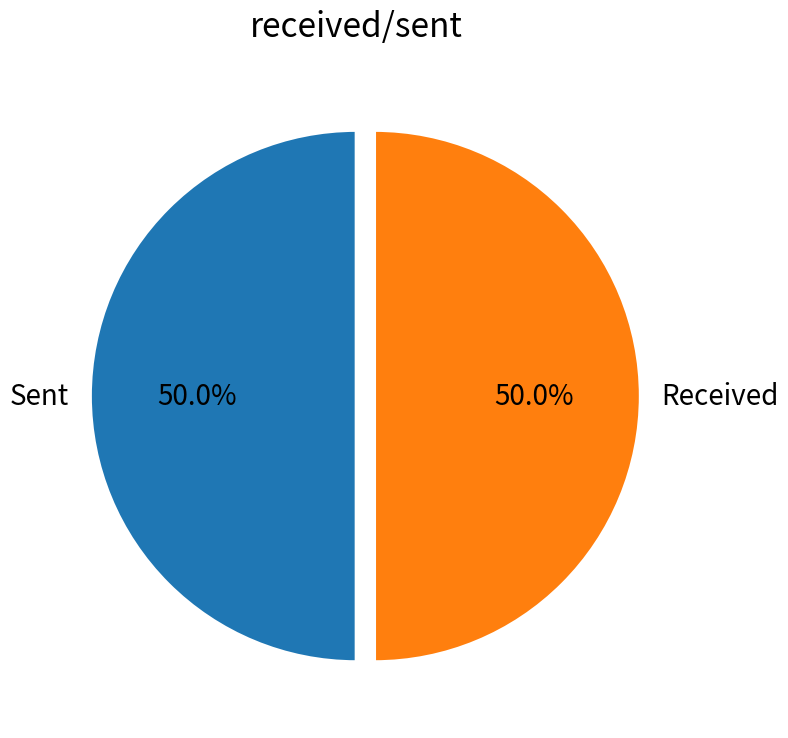

Count the number of slices in the pie.

2